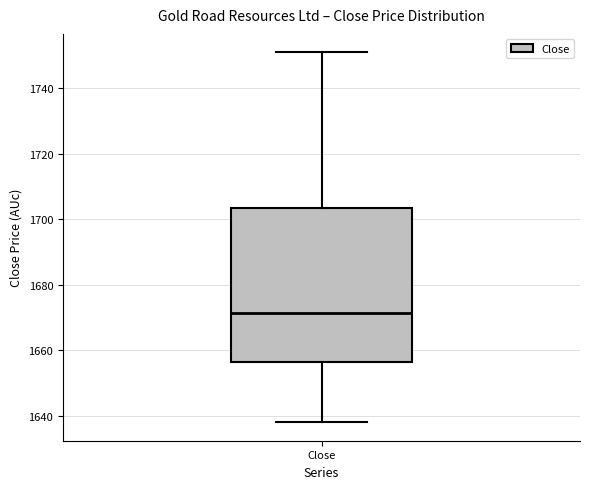

Transcribe this box plot: give where the median line is, the range the box spans, and where the two whiskers end, as read against the y-axis. The values are not printed on the chart, so give them approximately, as read against the axis.

median 1672, box 1656 to 1704, whiskers 1638 to 1752